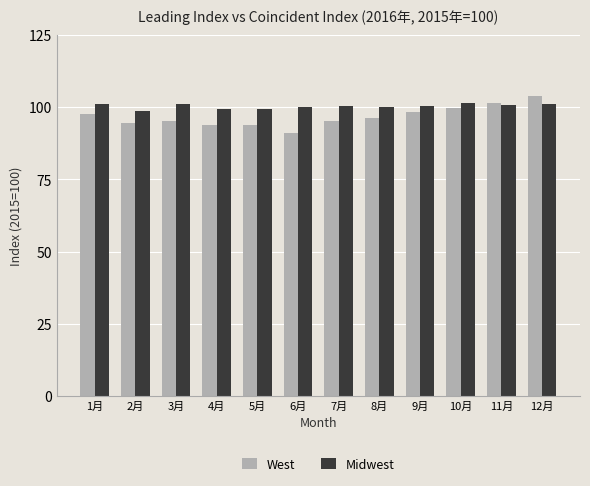

What is the spread (max minus min) of values at 12月?

2.7